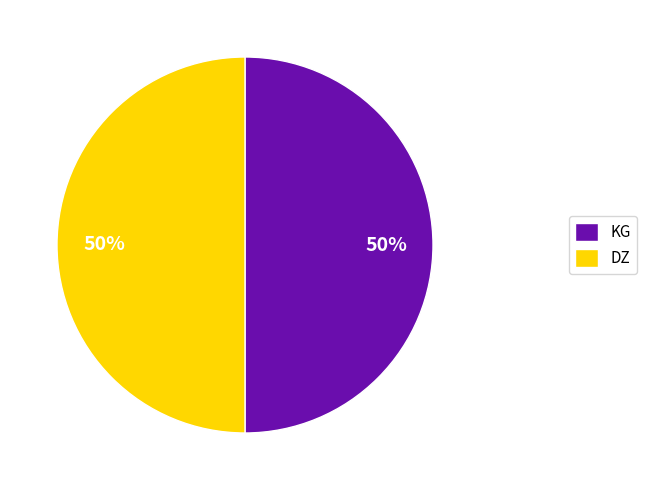

To the nearest percent, what portion does KG represent?

50%